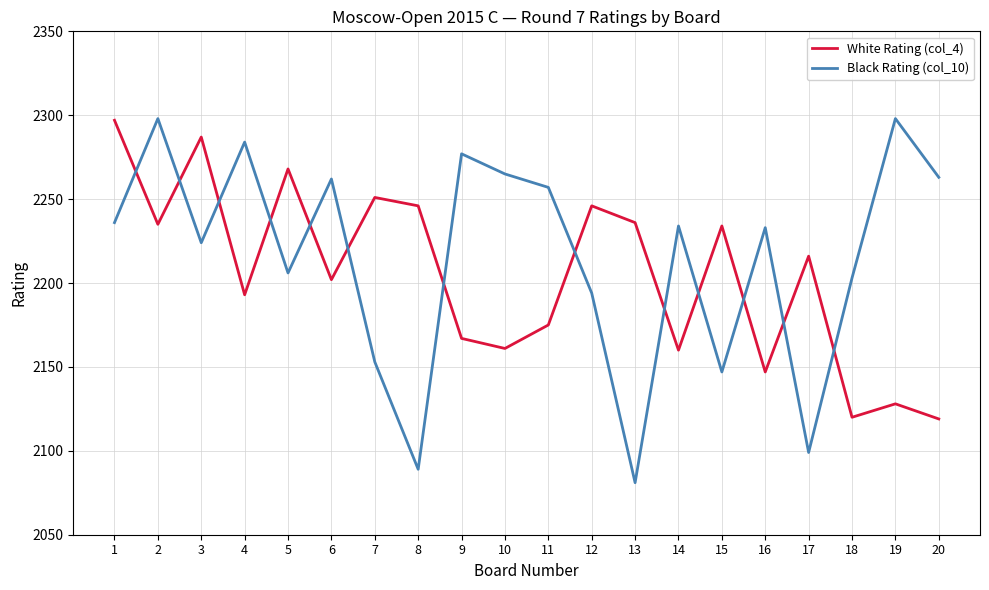

What is the difference between the White Rating (col_4) values at 9 and 6?

35